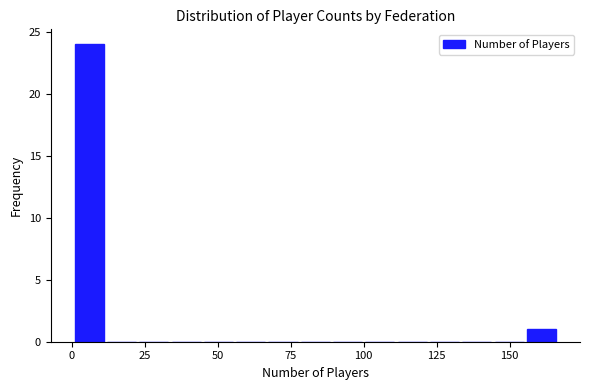

Around what value on the x-axis is the tallest bar? Give the approximate position of its centre, as read against the axis.

5